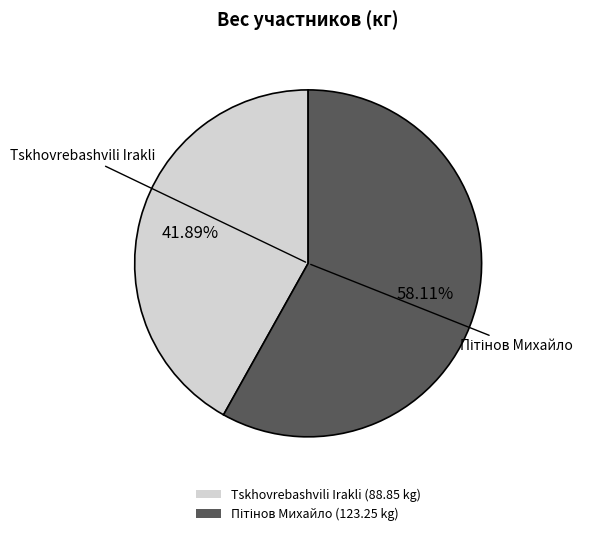

Is there a majority slice in this chart?

Yes